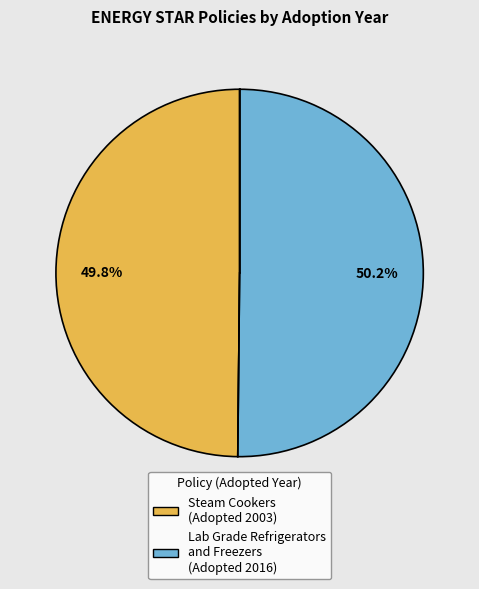

Is there any slice that represents more than half of the pie?

Yes